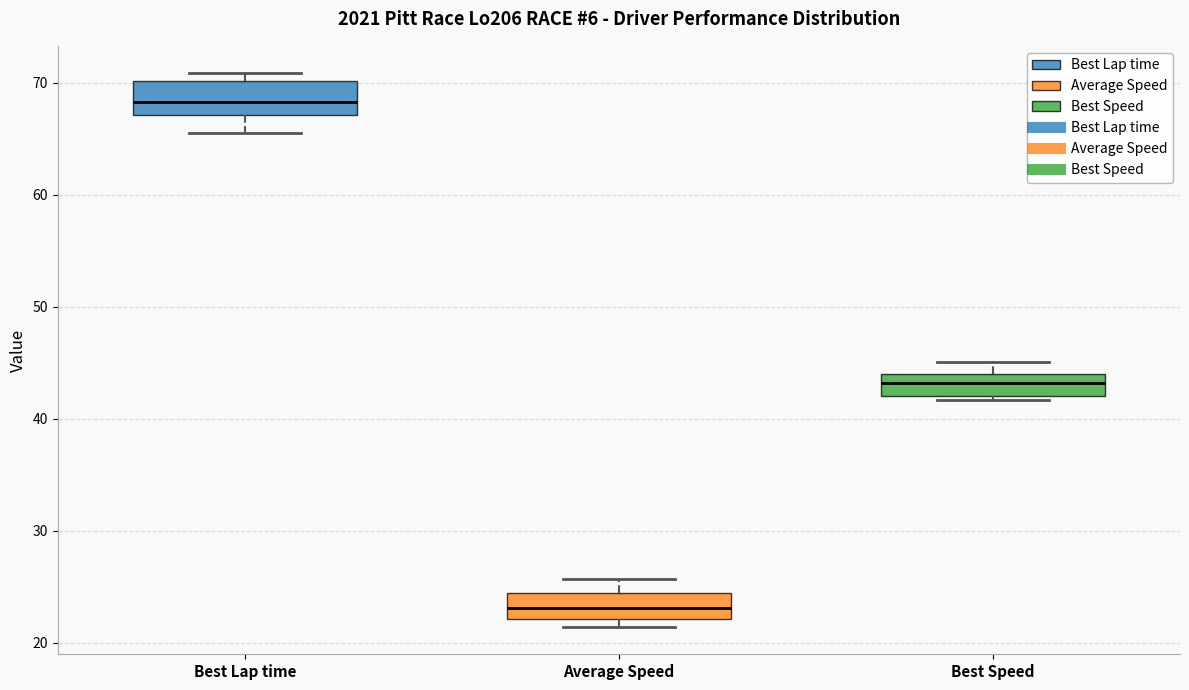

Reading left to right, read every box against the y-axis: the position of its median line, the range the box covers, and the ends of its whiskers. The values are not printed on the chart, so give them approximately, as read against the axis.

Best Lap time: median 68, box 67 to 70, whiskers 66 to 71
Average Speed: median 23, box 22 to 24, whiskers 21 to 26
Best Speed: median 43, box 42 to 44, whiskers 42 (just below the box's lower edge) to 45